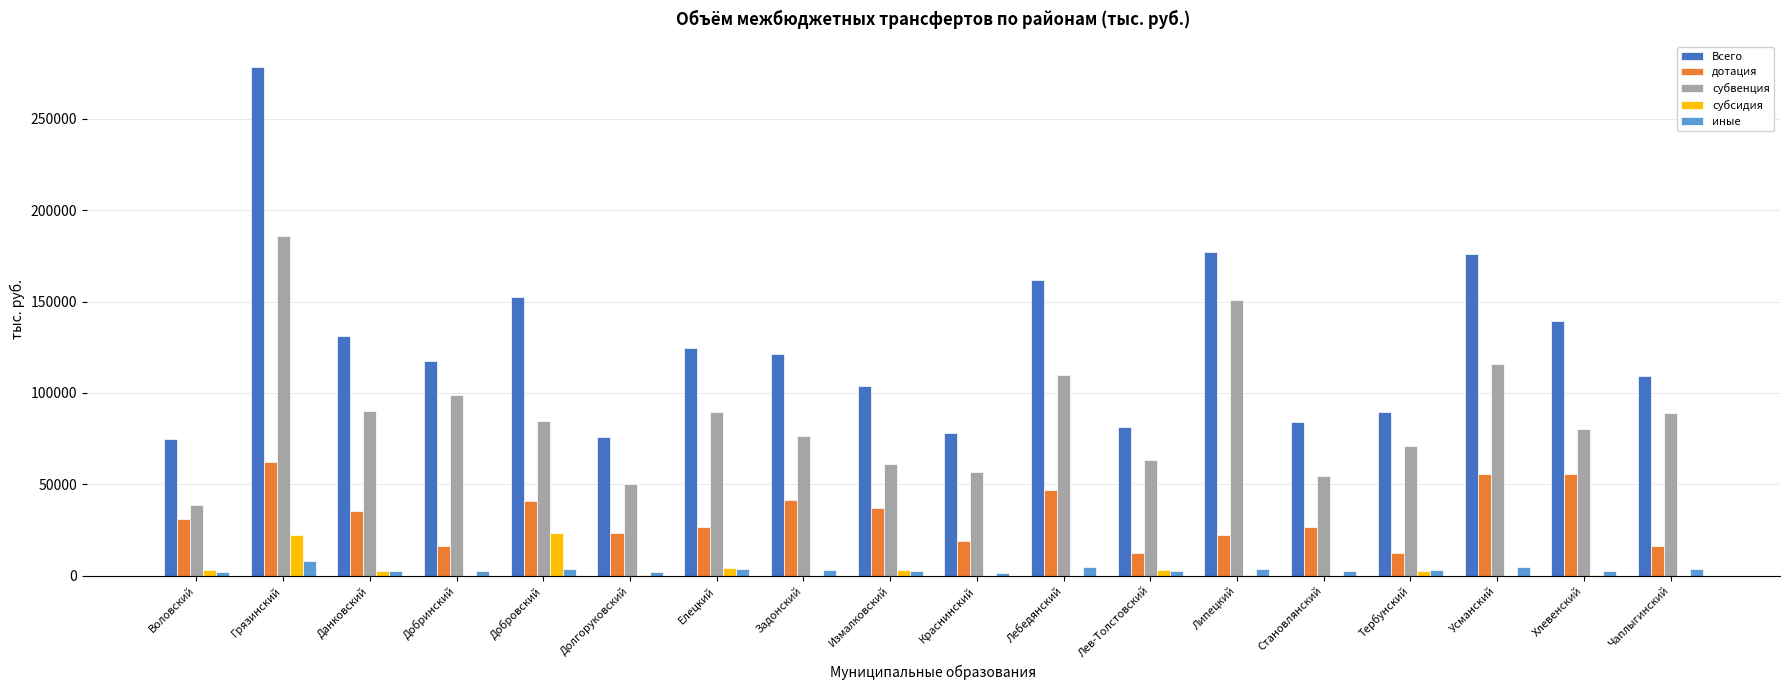

What are all the series names shown in the legend?

Всего, дотация, субвенция, субсидия, иные